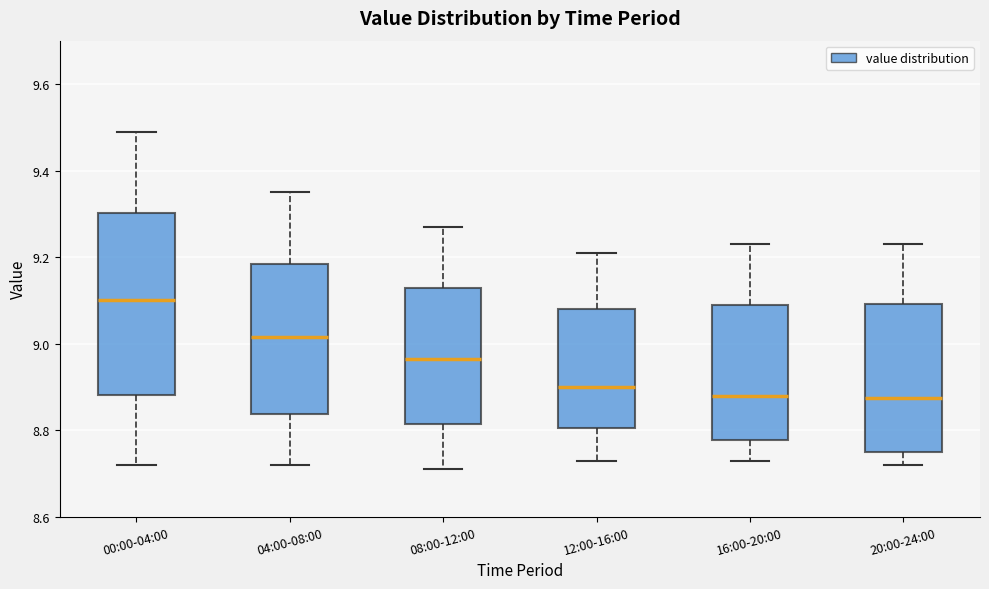

Where does the lower whisker of the box for 20:00-24:00 end on the y-axis? The values are not printed on the chart, so give them approximately, as read against the axis.

8.72